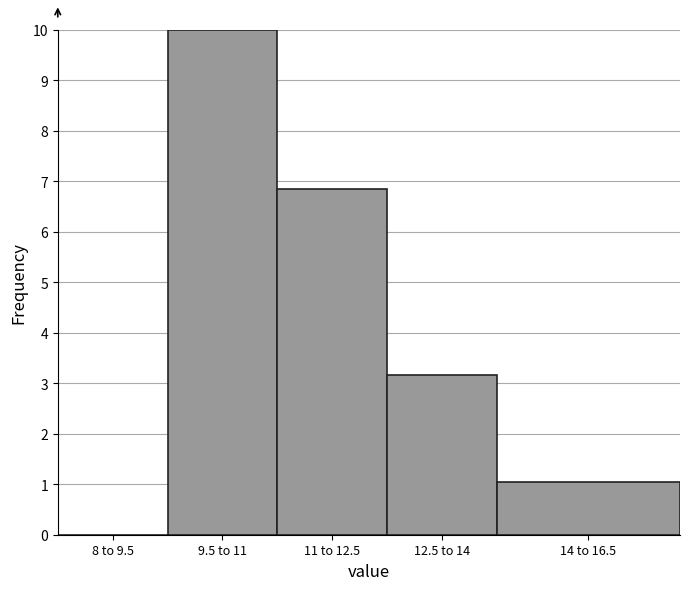

Reading right to left, transcribe all the data shown in this chart.

14 to 16.5=1.1	12.5 to 14=3.2	11 to 12.5=6.8	9.5 to 11=10.0	8 to 9.5=0.0